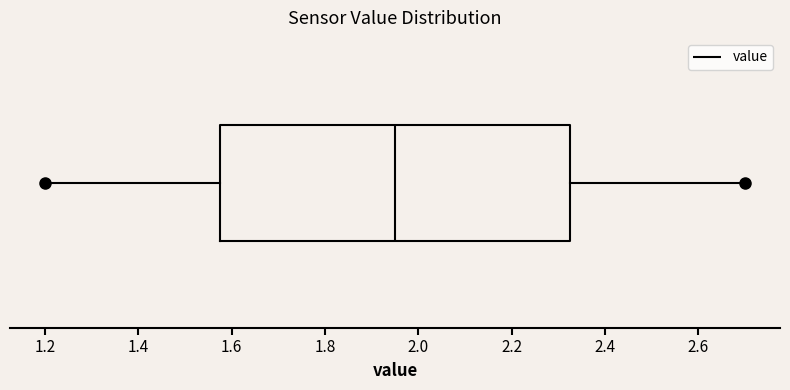

Transcribe this box plot: give where the median line is, the range the box spans, and where the two whiskers end, as read against the x-axis. The values are not printed on the chart, so give them approximately, as read against the axis.

median 1.96, box 1.58 to 2.32, whiskers 1.20 to 2.70